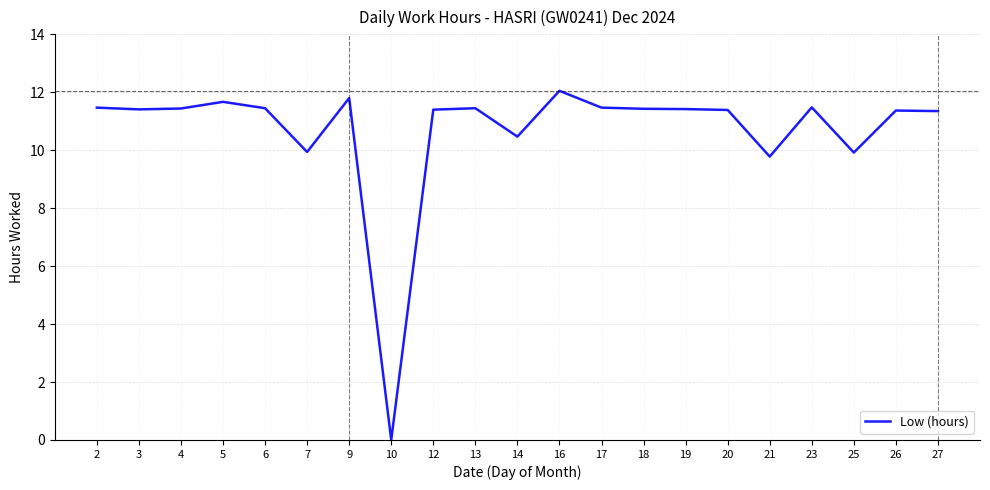

At which category does the chart reach its peak across all series?

16